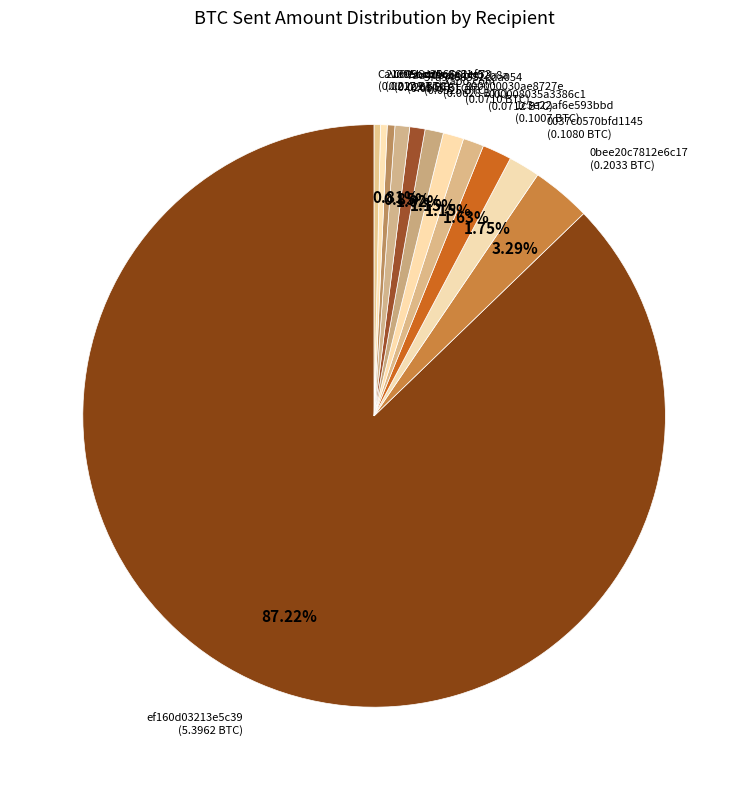

Combined, do 7ad40ba90bb02b8a and ef160d03213e5c39 account for over 50%?

Yes